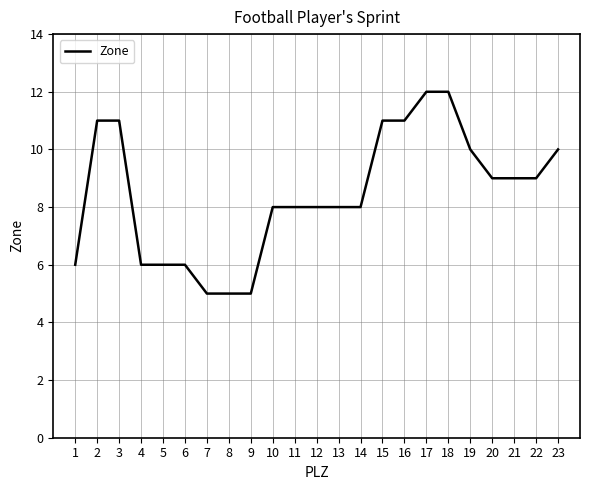

Approximately how many times larger is the value at 21 compared to 20?

1.0